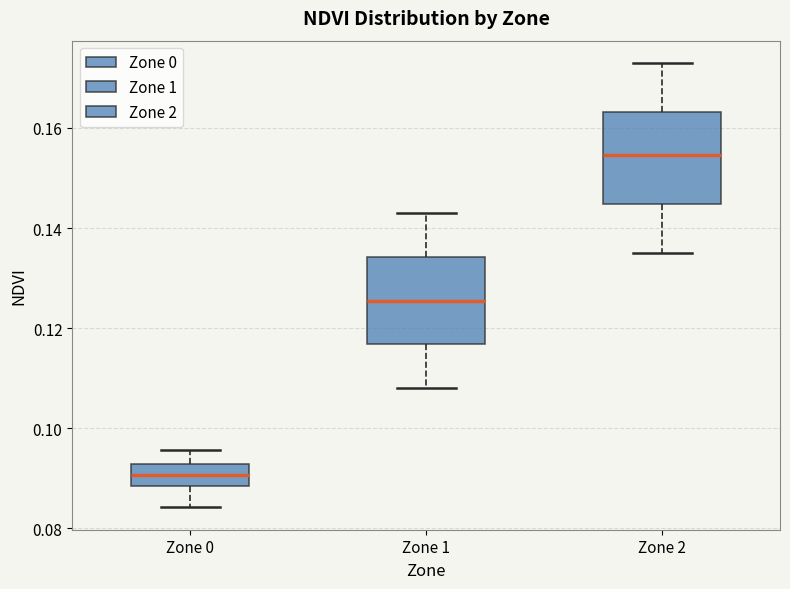

Which box's median line is the lowest?

Zone 0